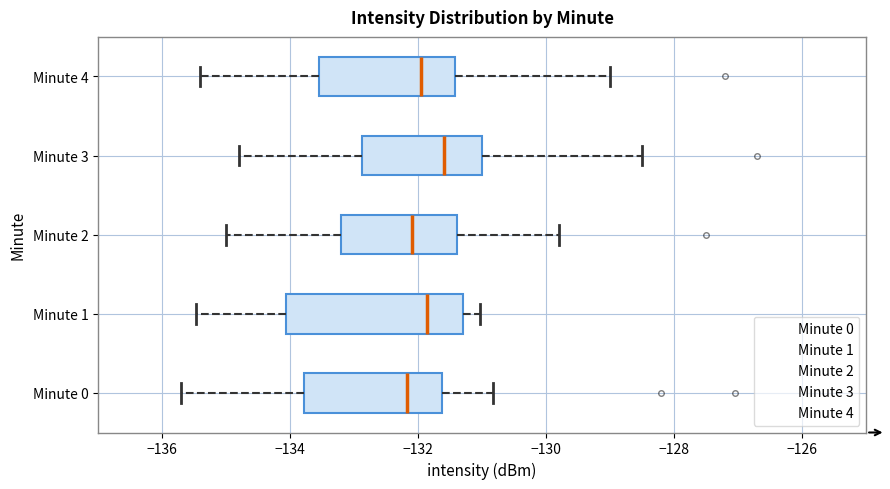

Reading bottom to top, read every box against the x-axis: the position of its median line, the range the box covers, and the ends of its whiskers. The values are not printed on the chart, so give them approximately, as read against the axis.

Minute 0: median -132.2, box -133.8 to -131.6, whiskers -135.6 to -130.8
Minute 1: median -131.8, box -134.0 to -131.4, whiskers -135.4 to -131.0
Minute 2: median -132.0, box -133.2 to -131.4, whiskers -135.0 to -129.8
Minute 3: median -131.6, box -132.8 to -131.0, whiskers -134.8 to -128.4
Minute 4: median -132.0, box -133.6 to -131.4, whiskers -135.4 to -129.0